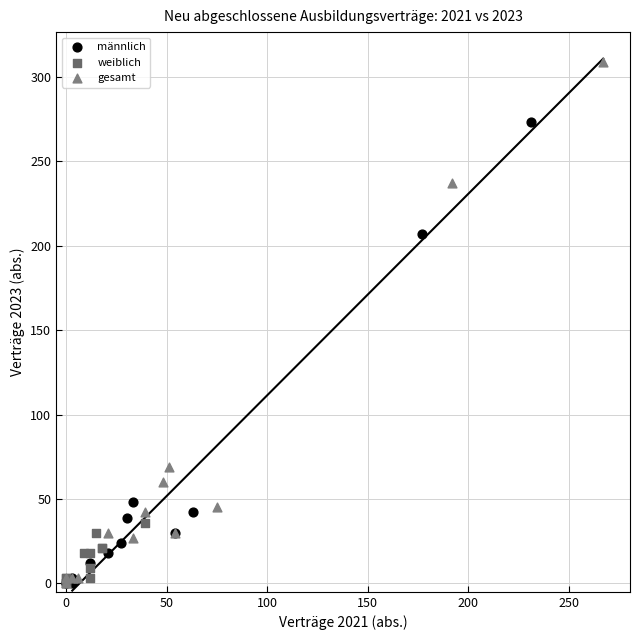

Which series has the largest Y range (max minus min)?

gesamt